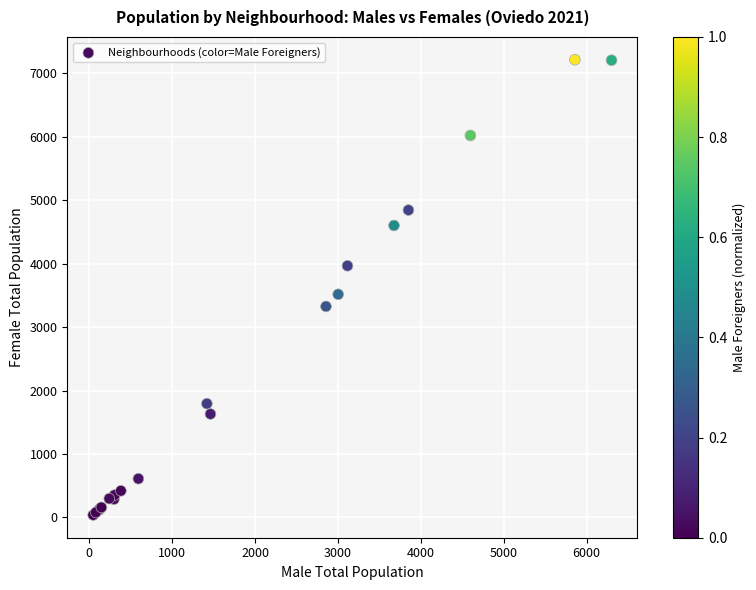

What Y value in the scatter plot is closest to 3627?

3517